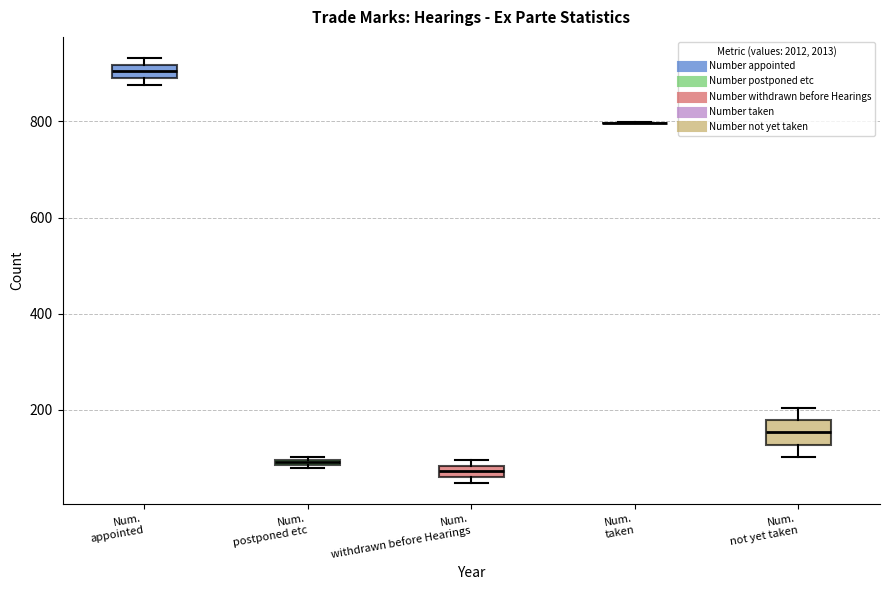

Which box is the tallest, from its lower edge to its upper edge?

Num. not yet taken